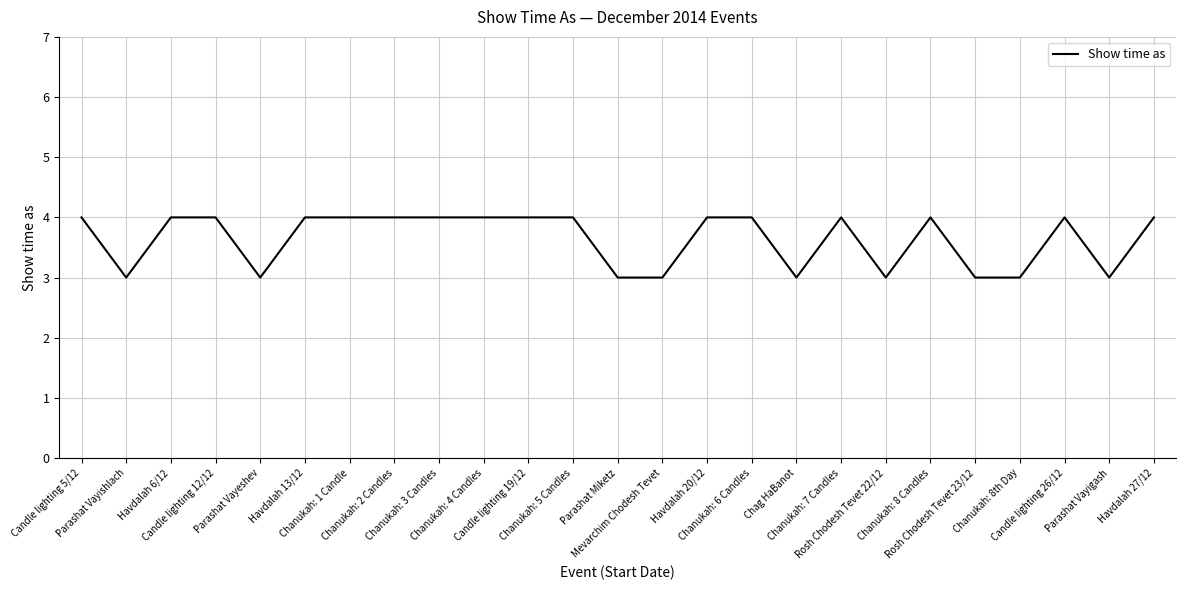

What is the smallest value displayed?

3